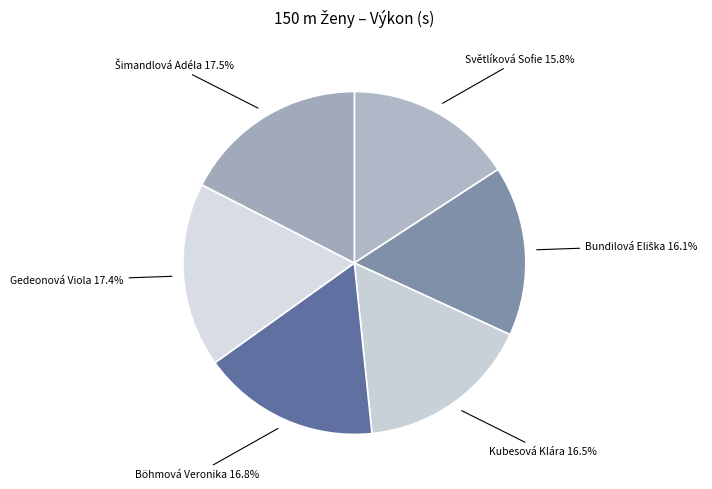

To the nearest percent, what is the average slice percentage?

17%